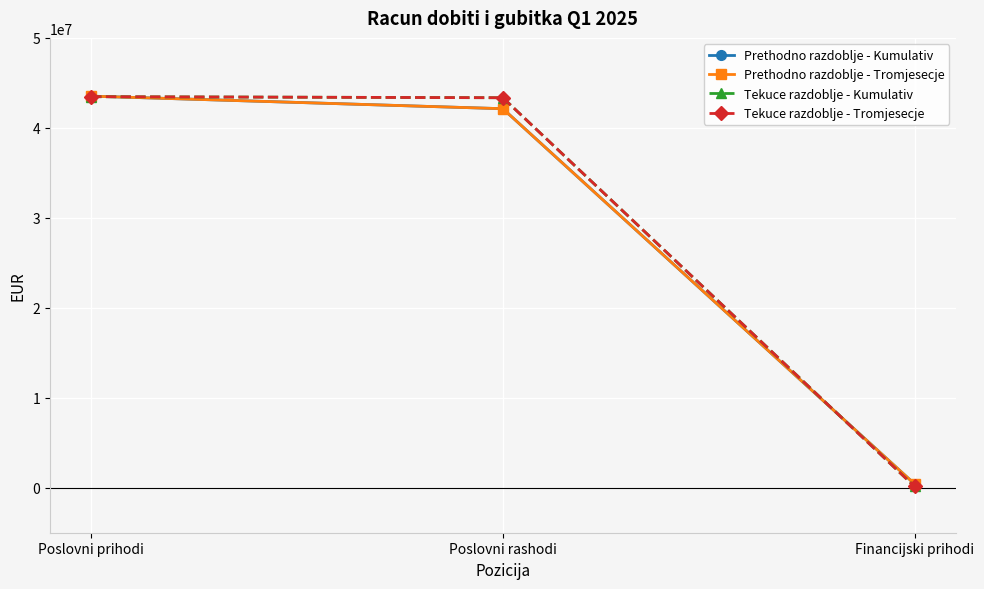

Does the chart have visible grid lines?

Yes